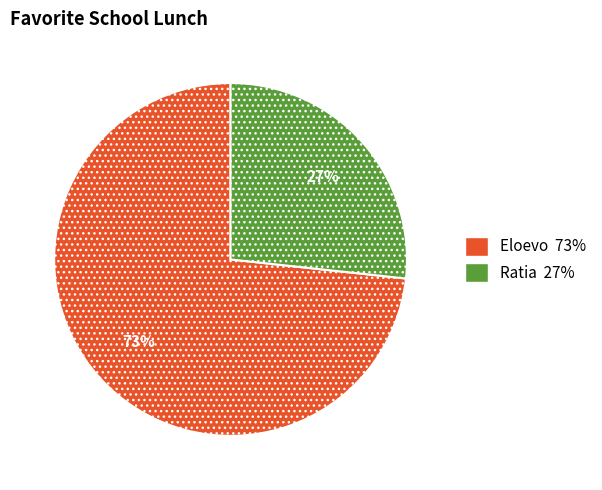

To the nearest percent, what portion does Eloevo represent?

73%